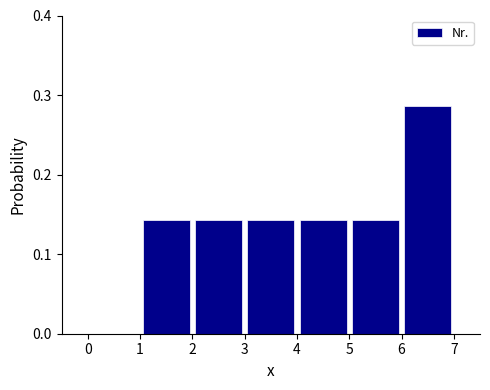

How tall is the bar that spans 4 to 5 on the x-axis? The values are not printed on the chart, so give them approximately, as read against the axis.

0.14